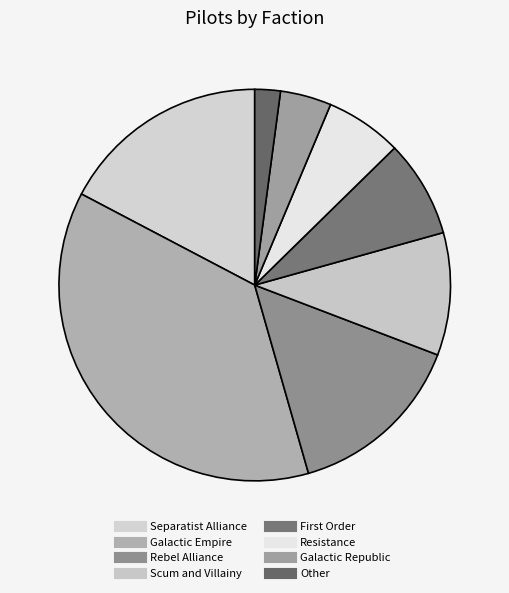

To the nearest percent, what is the difference between the Galactic Empire and Other slice percentages?

35%